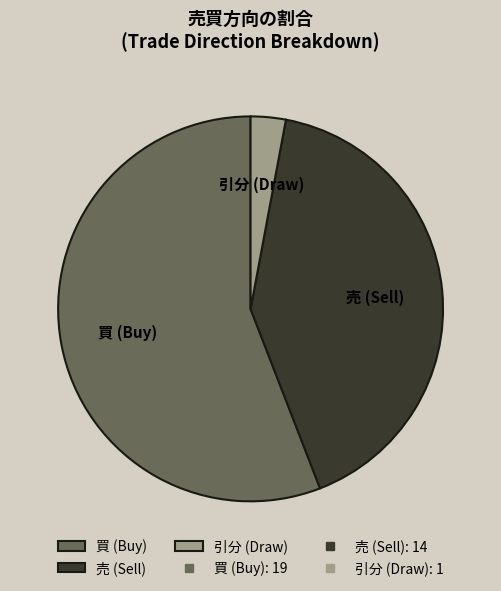

True or false: 売 (Sell) accounts for 41% of the total.

True